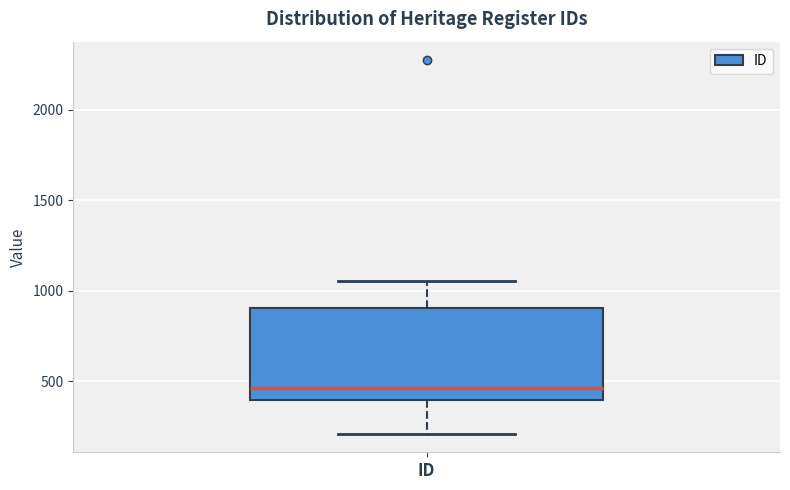

Transcribe this box plot: give where the median line is, the range the box spans, and where the two whiskers end, as read against the y-axis. The values are not printed on the chart, so give them approximately, as read against the axis.

median 450, box 400 to 900, whiskers 200 to 1050